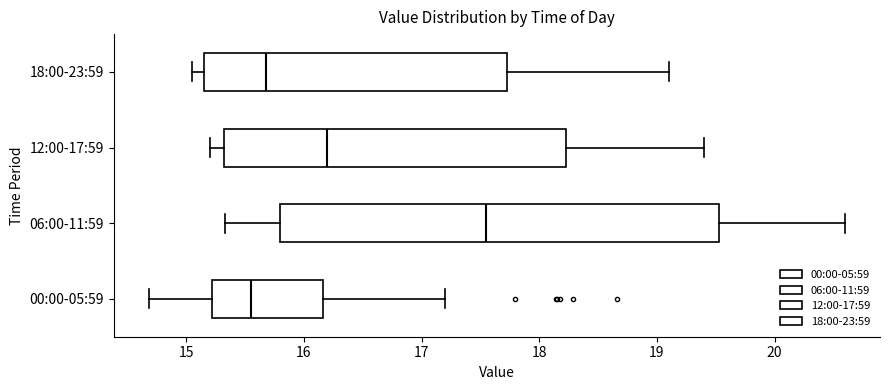

Reading bottom to top, transcribe this box plot: for each box, give where its median line is, the range the box spans, and where its two whiskers end, as read against the x-axis. The values are not printed on the chart, so give them approximately, as read against the axis.

00:00-05:59: median 15.6, box 15.2 to 16.2, whiskers 14.7 to 17.2
06:00-11:59: median 17.6, box 15.8 to 19.5, whiskers 15.3 to 20.6
12:00-17:59: median 16.2, box 15.3 to 18.2, whiskers 15.2 to 19.4
18:00-23:59: median 15.7, box 15.1 to 17.7, whiskers 15.1 (just left of the box's left edge) to 19.1